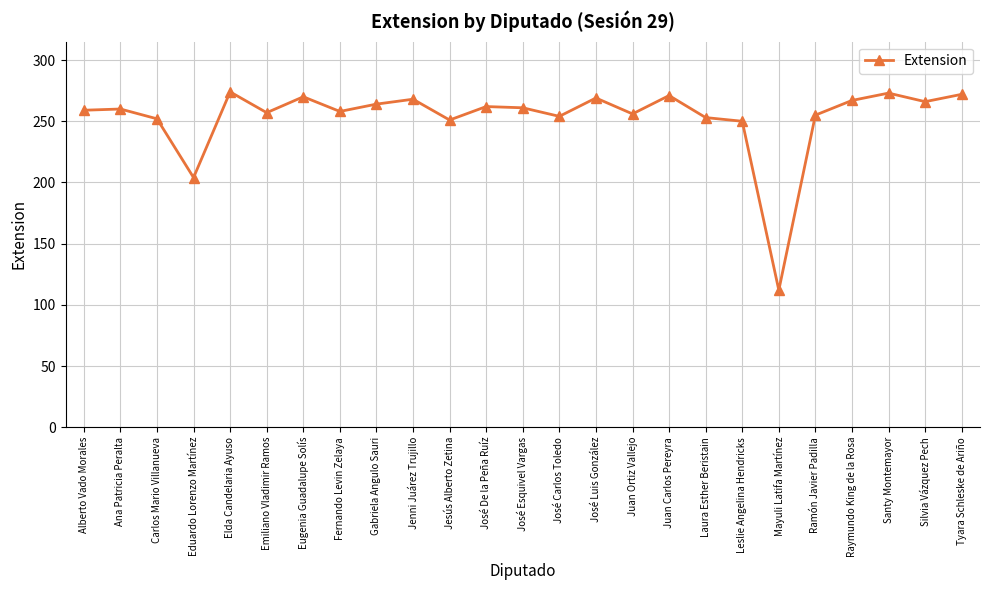

How many distinct data groups are displayed?

1